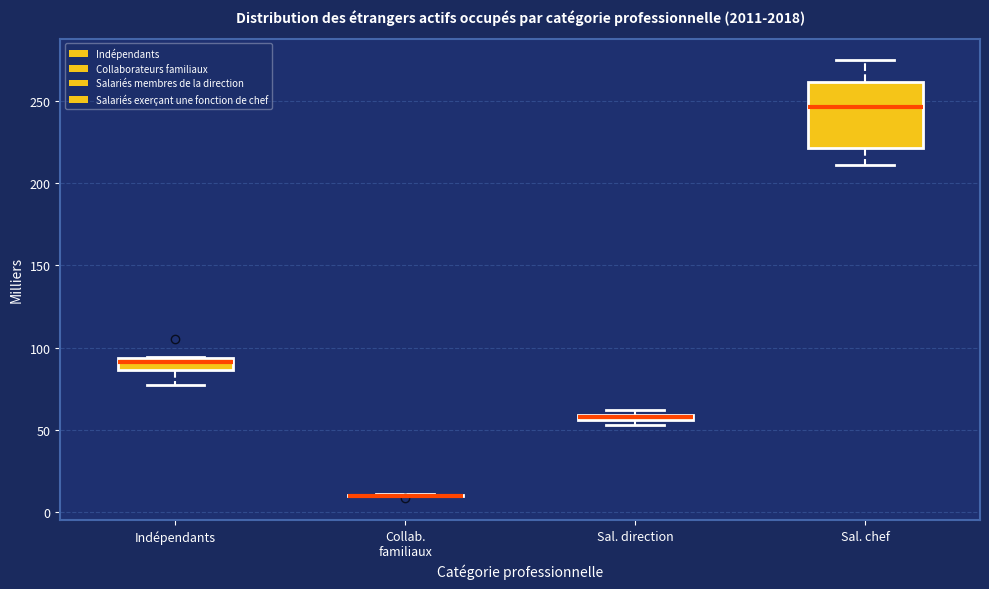

Comparing the boxes themselves (not the whiskers), which one is the tallest?

Sal. chef